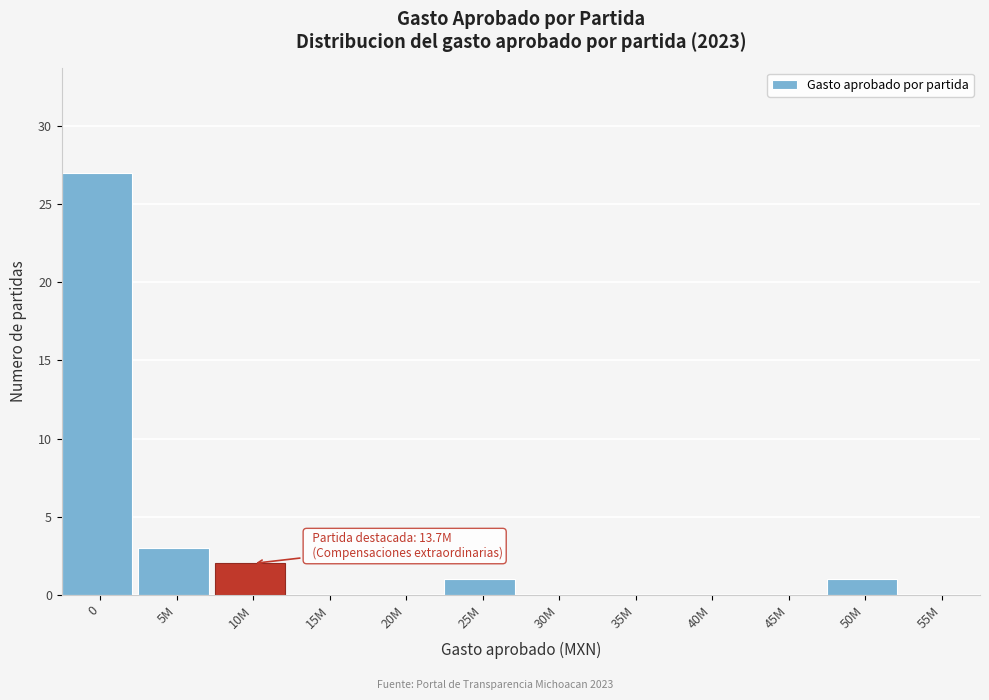

Reading right to left, list all the values displayed in this chart.

55M=0	50M=1	45M=0	40M=0	35M=0	30M=0	25M=1	20M=0	15M=0	10M=2	5M=3	0=27